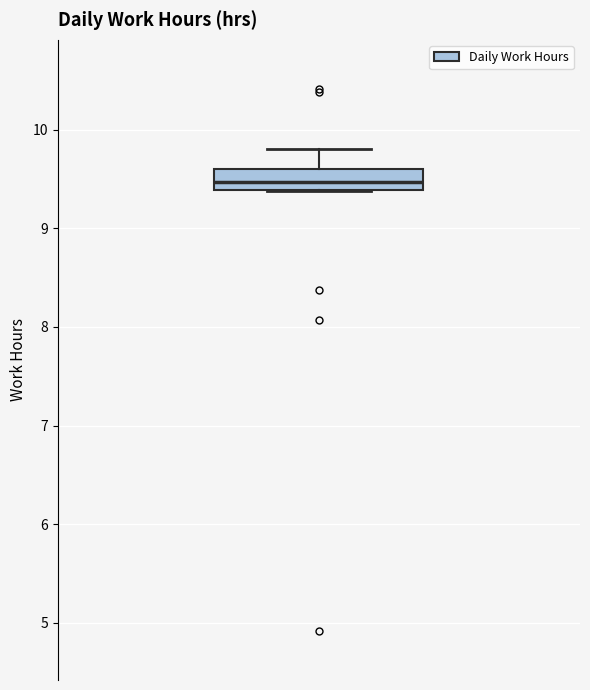

Transcribe this box plot: give where the median line is, the range the box spans, and where the two whiskers end, as read against the y-axis. The values are not printed on the chart, so give them approximately, as read against the axis.

median 9.5, box 9.4 to 9.6, whiskers 9.4 to 9.8